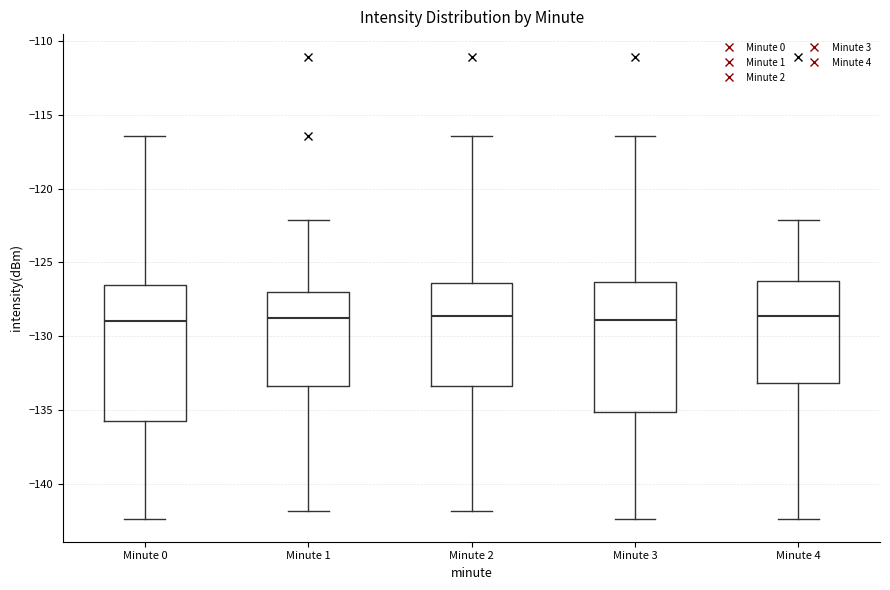

Reading left to right, transcribe this box plot: for each box, give where its median line is, the range the box spans, and where its two whiskers end, as read against the y-axis. The values are not printed on the chart, so give them approximately, as read against the axis.

Minute 0: median -129.0, box -136.0 to -126.5, whiskers -142.5 to -116.5
Minute 1: median -129.0, box -133.5 to -127.0, whiskers -142.0 to -122.0
Minute 2: median -128.5, box -133.5 to -126.5, whiskers -142.0 to -116.5
Minute 3: median -129.0, box -135.0 to -126.5, whiskers -142.5 to -116.5
Minute 4: median -128.5, box -133.0 to -126.5, whiskers -142.5 to -122.0